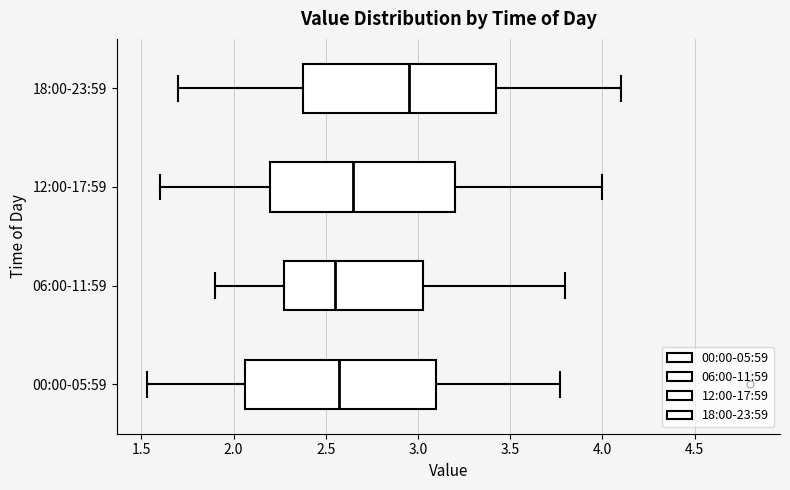

Reading bottom to top, read every box against the x-axis: the position of its median line, the range the box covers, and the ends of its whiskers. The values are not printed on the chart, so give them approximately, as read against the axis.

00:00-05:59: median 2.55, box 2.05 to 3.10, whiskers 1.55 to 3.75
06:00-11:59: median 2.55, box 2.30 to 3.05, whiskers 1.90 to 3.80
12:00-17:59: median 2.65, box 2.20 to 3.20, whiskers 1.60 to 4.00
18:00-23:59: median 2.95, box 2.40 to 3.45, whiskers 1.70 to 4.10